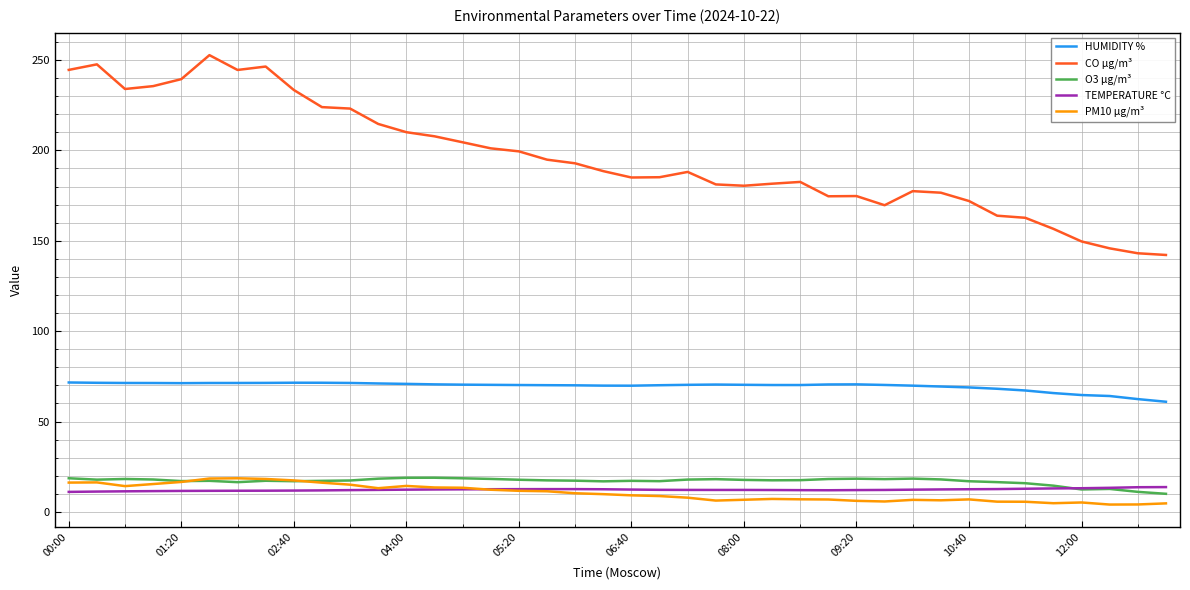

Which series has the widest spread of values?

CO µg/m³